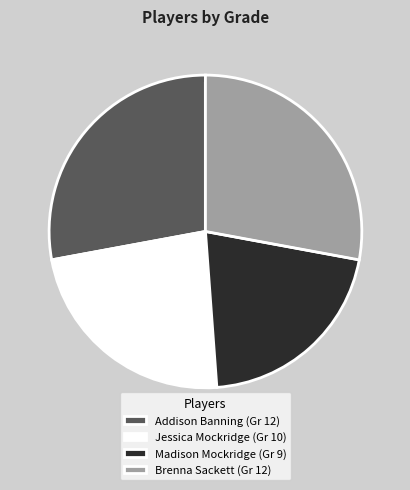

Is there any slice that represents more than half of the pie?

No